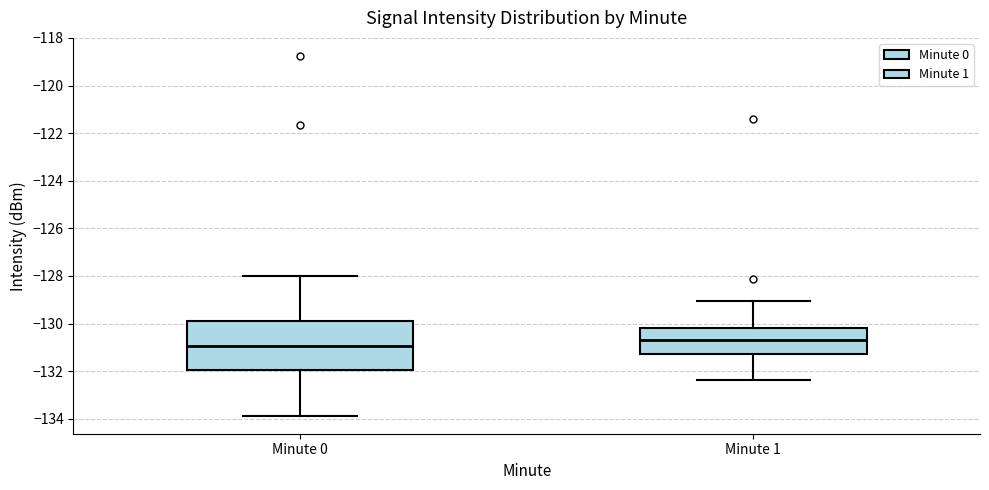

Reading left to right, transcribe this box plot: for each box, give where its median line is, the range the box spans, and where its two whiskers end, as read against the y-axis. The values are not printed on the chart, so give them approximately, as read against the axis.

Minute 0: median -131.0, box -132.0 to -130.0, whiskers -133.8 to -128.0
Minute 1: median -130.6, box -131.2 to -130.2, whiskers -132.4 to -129.0